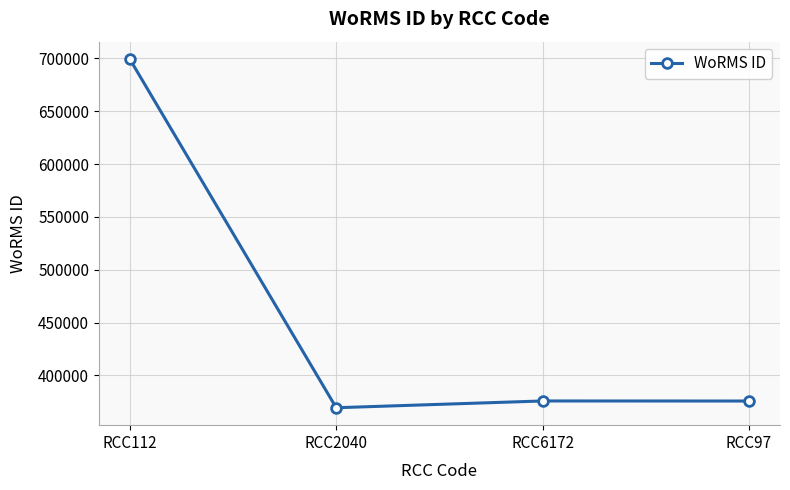

At which category does the chart reach its minimum across all series?

RCC2040